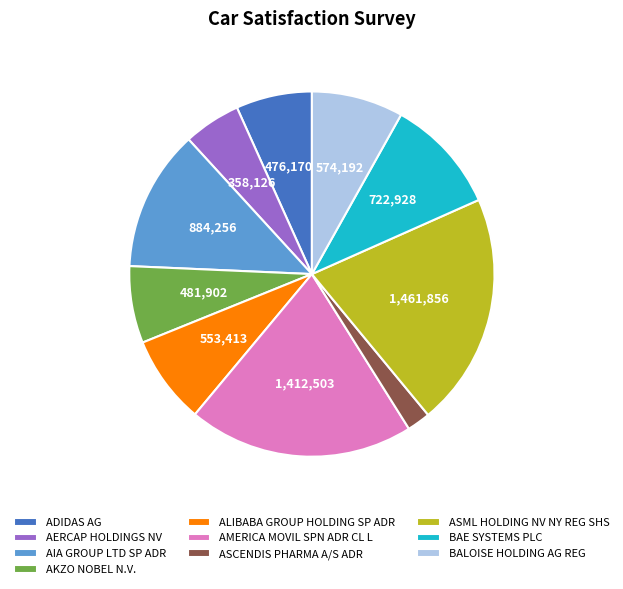

Which category has the smallest portion of the pie?

ASCENDIS PHARMA A/S ADR